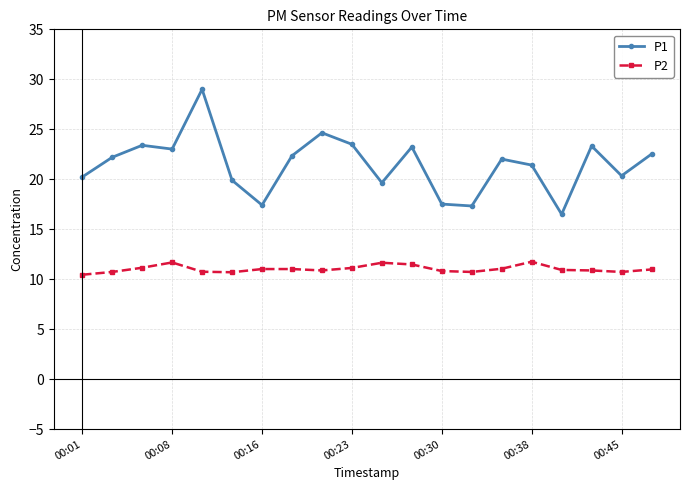

List the series in order of their overall mean, highest first.

P1, P2